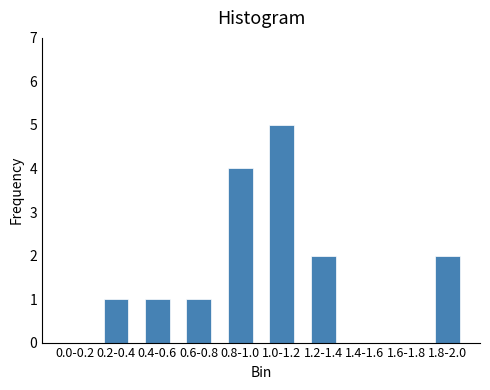

Reading left to right, list all the values displayed in this chart.

0.0-0.2=0	0.2-0.4=1	0.4-0.6=1	0.6-0.8=1	0.8-1.0=4	1.0-1.2=5	1.2-1.4=2	1.4-1.6=0	1.6-1.8=0	1.8-2.0=2